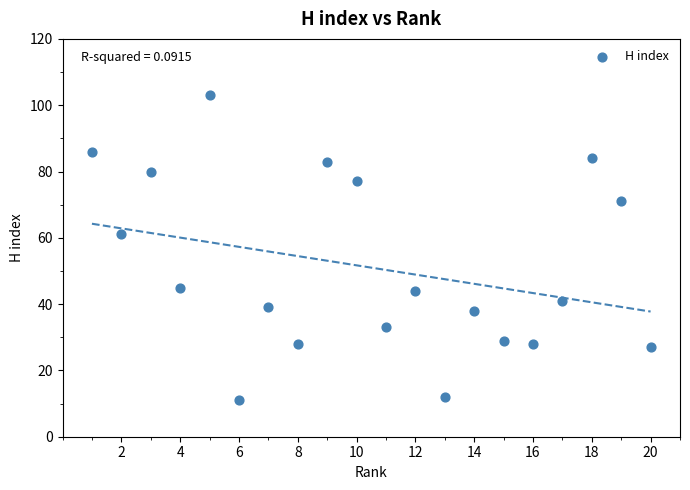

What Y value in the scatter plot is closest to 57?

61